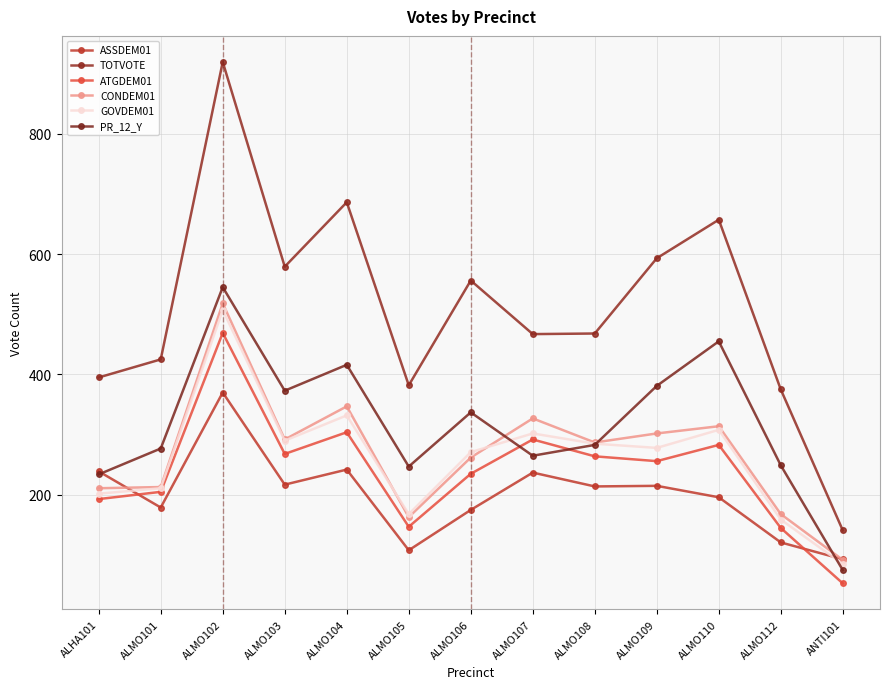

What is the highest value of the CONDEM01 series?

518